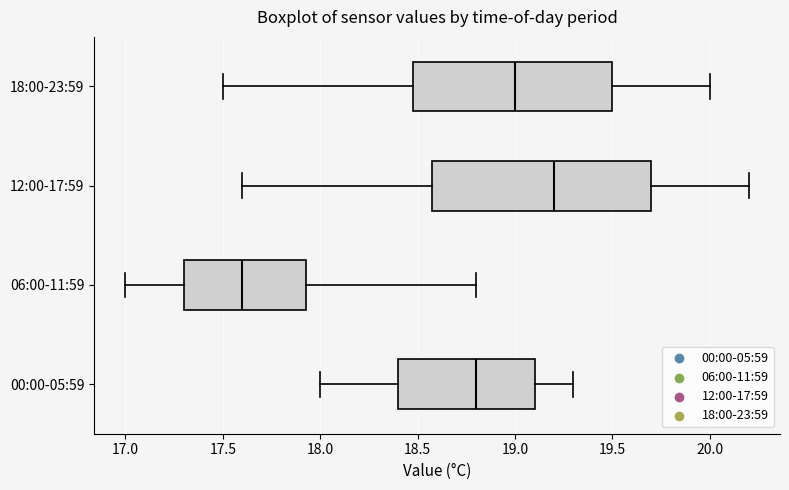

Which box has the furthest to the left median line?

06:00-11:59